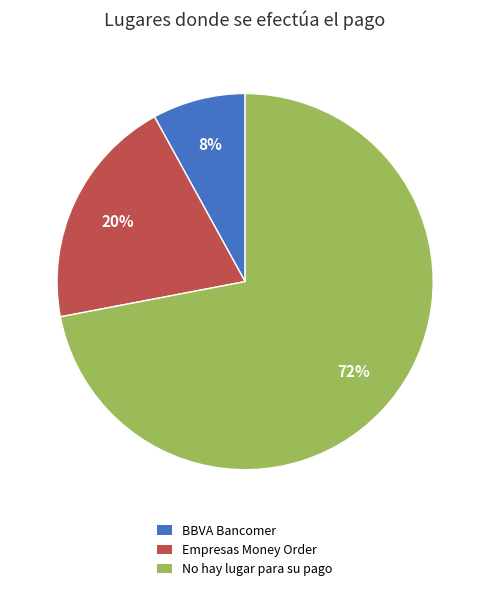

True or false: Empresas Money Order accounts for 7% of the total.

False